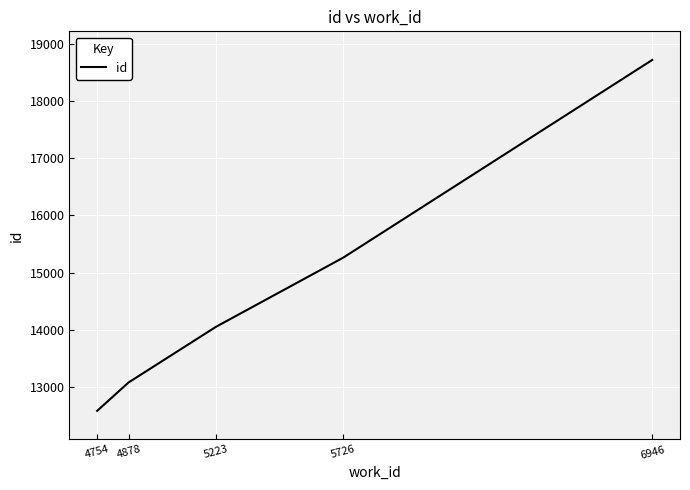

At which label is the value closest to 15650?

5726